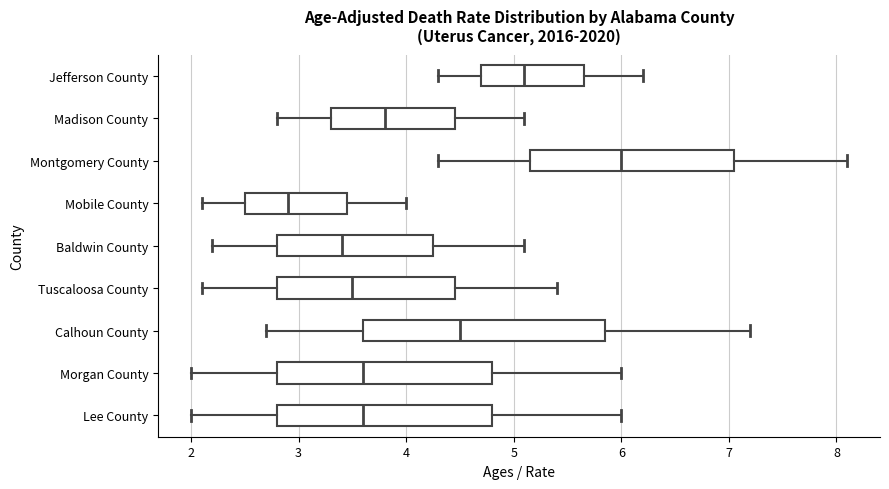

Comparing the boxes themselves (not the whiskers), which one is the widest?

Calhoun County